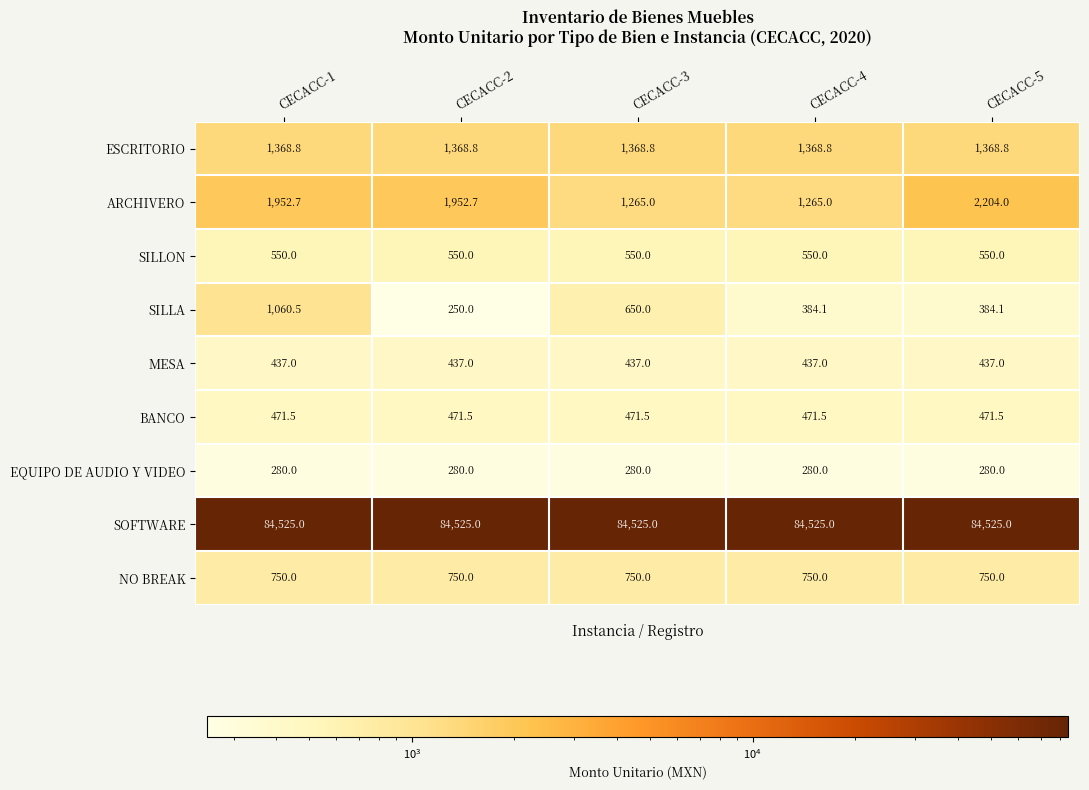

True or false: ARCHIVERO has a value of 1248.7 at CECACC-1.

False